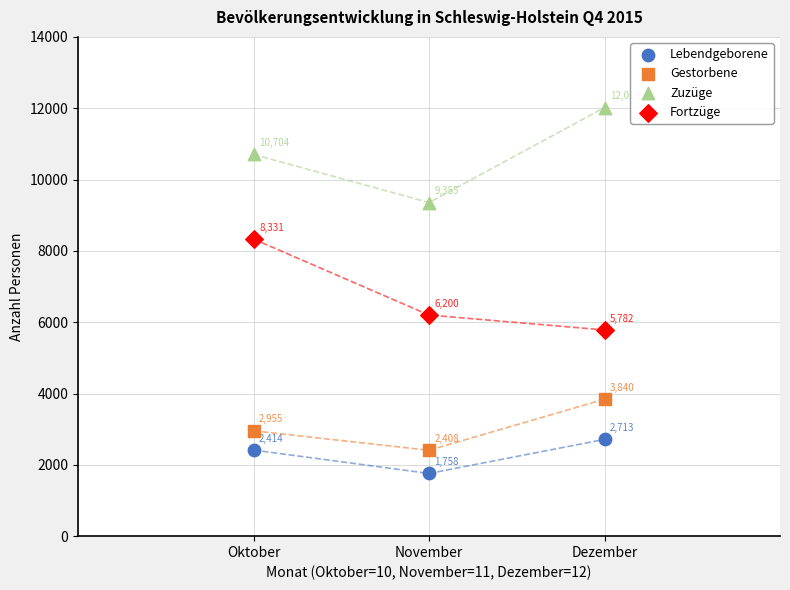

Which series reaches the minimum Y coordinate?

Lebendgeborene